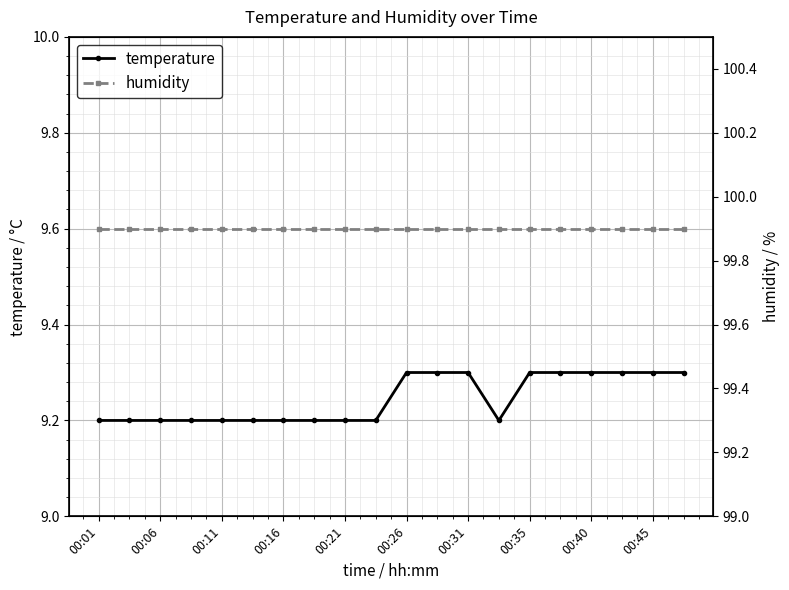

Is the value of temperature at 00:16 greater than the value of humidity at 17?

No